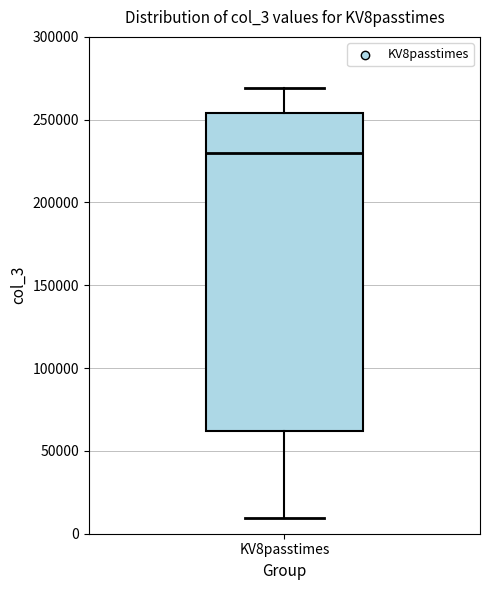

Transcribe this box plot: give where the median line is, the range the box spans, and where the two whiskers end, as read against the y-axis. The values are not printed on the chart, so give them approximately, as read against the axis.

median 230000, box 60000 to 255000, whiskers 10000 to 270000